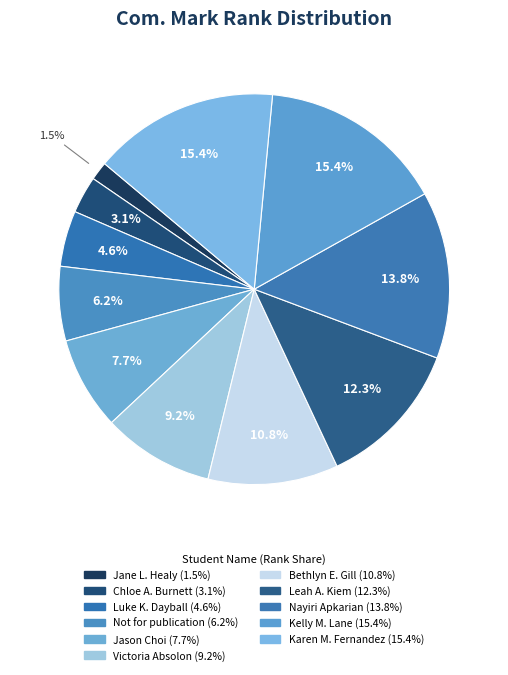

Count the number of slices in the pie.

11